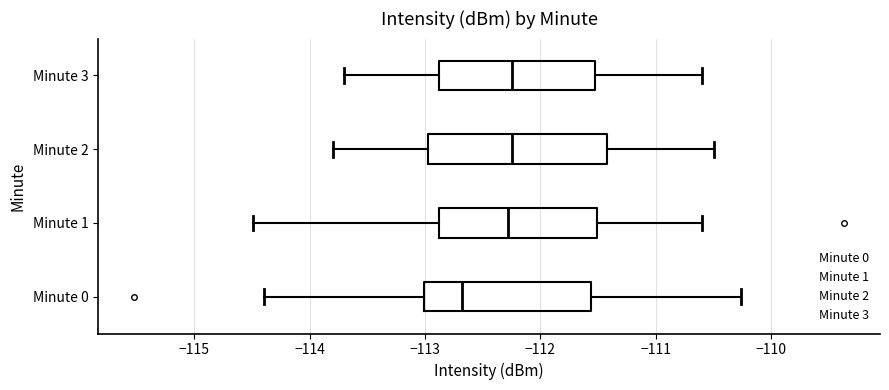

Comparing the boxes themselves (not the whiskers), which one is the widest?

Minute 2